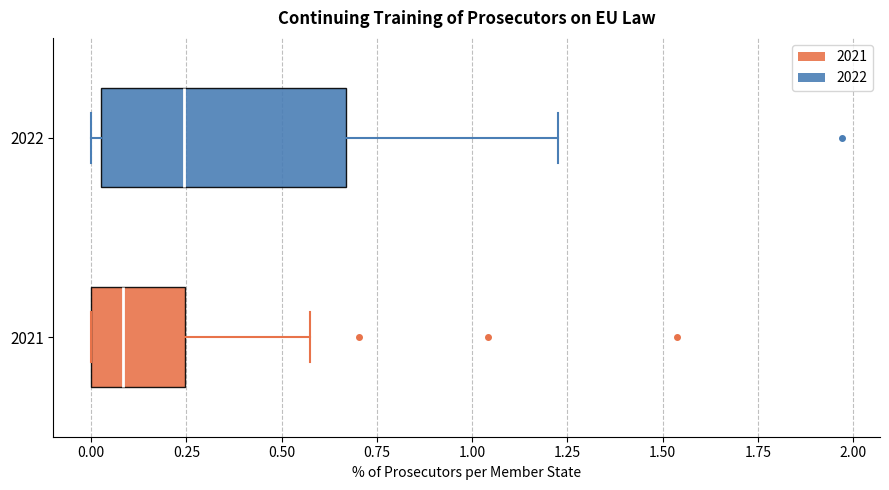

Which box has the furthest to the right median line?

2022